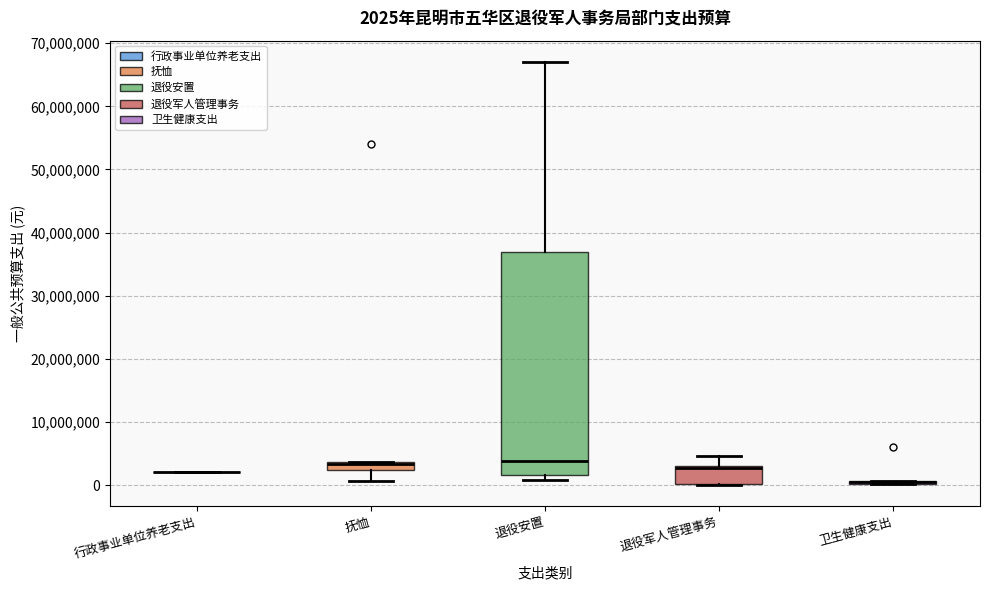

Which box is the tallest, from its lower edge to its upper edge?

退役安置